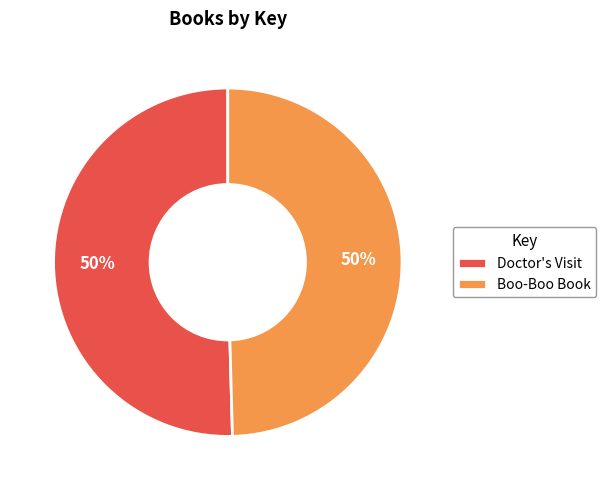

To the nearest percent, what portion does Doctor's Visit represent?

50%